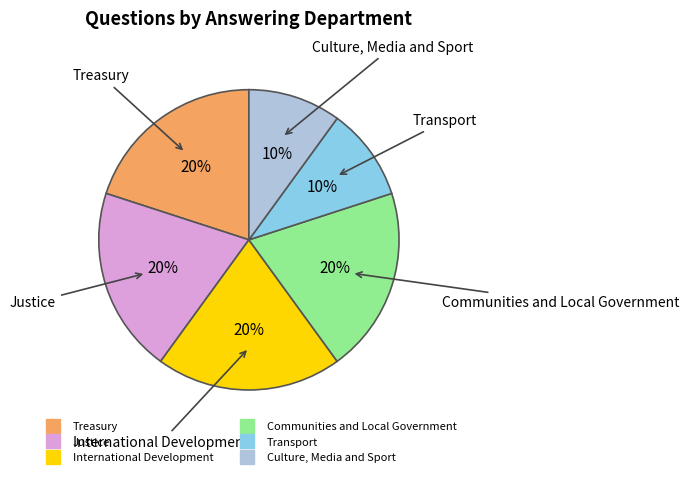

To the nearest percent, what is the average slice percentage?

17%